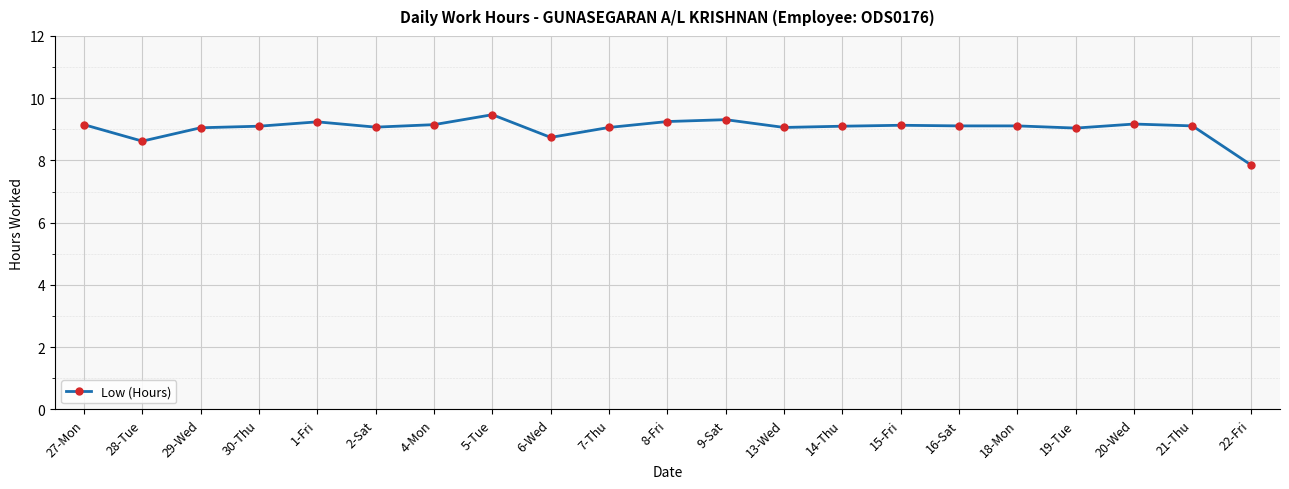

What is the ratio of the value at 9-Sat to the value at 28-Tue?

1.1